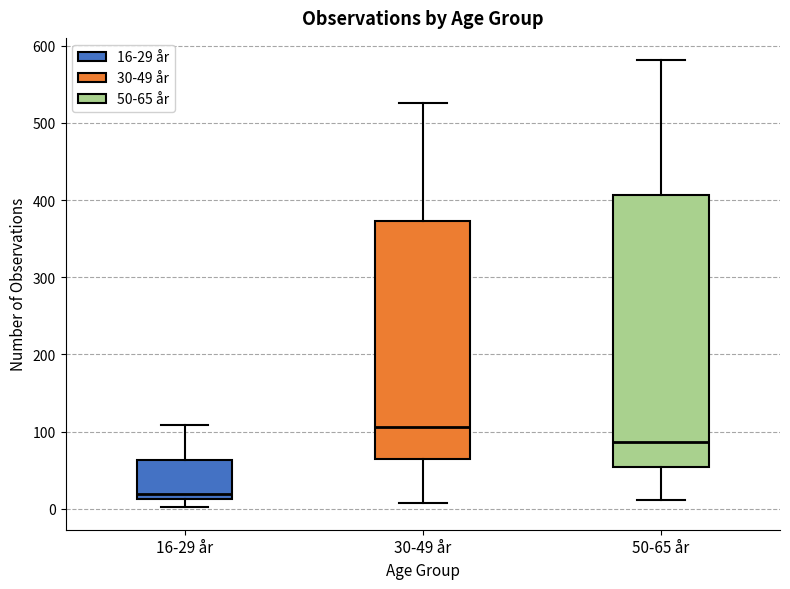

Which box's median line is the highest?

30-49 år